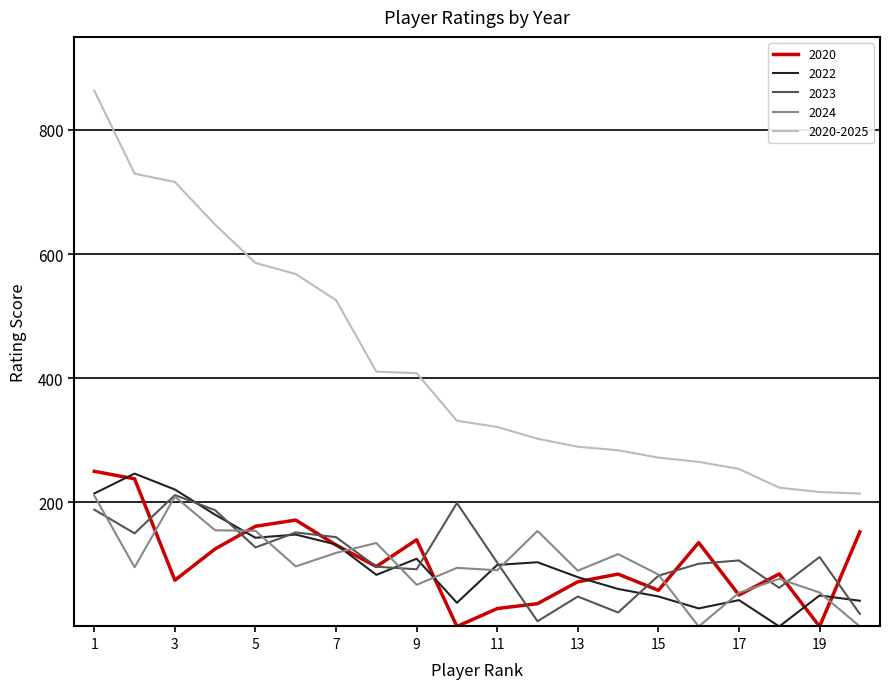

Which series has the largest total across all categories?

2020-2025